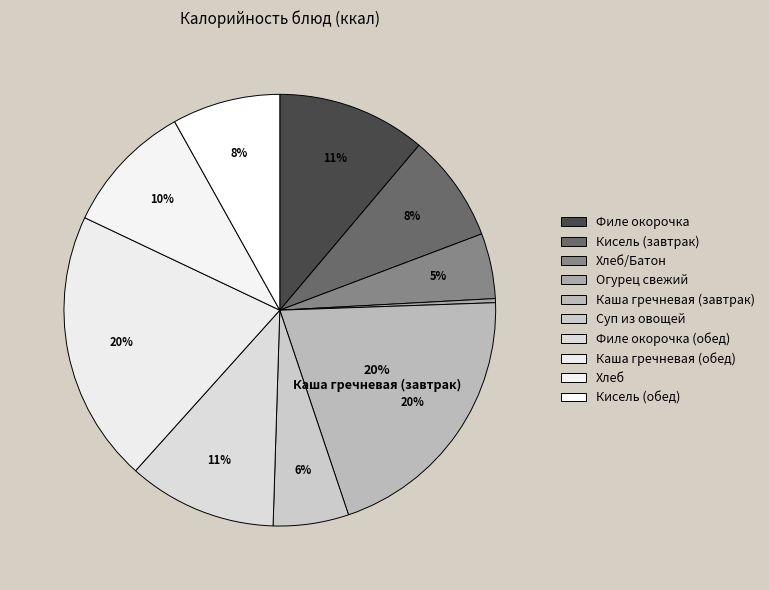

Is there any slice that represents more than half of the pie?

No